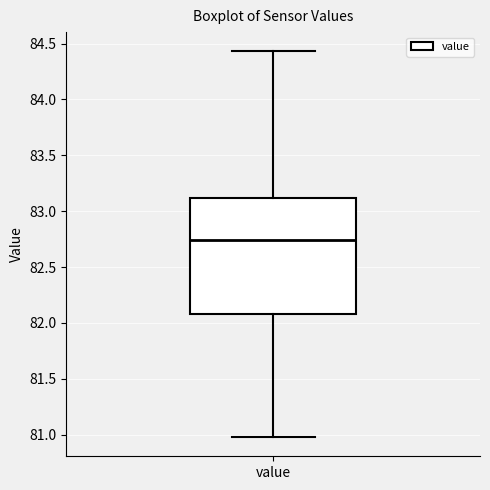

Transcribe this box plot: give where the median line is, the range the box spans, and where the two whiskers end, as read against the y-axis. The values are not printed on the chart, so give them approximately, as read against the axis.

median 82.75, box 82.10 to 83.10, whiskers 81.00 to 84.45